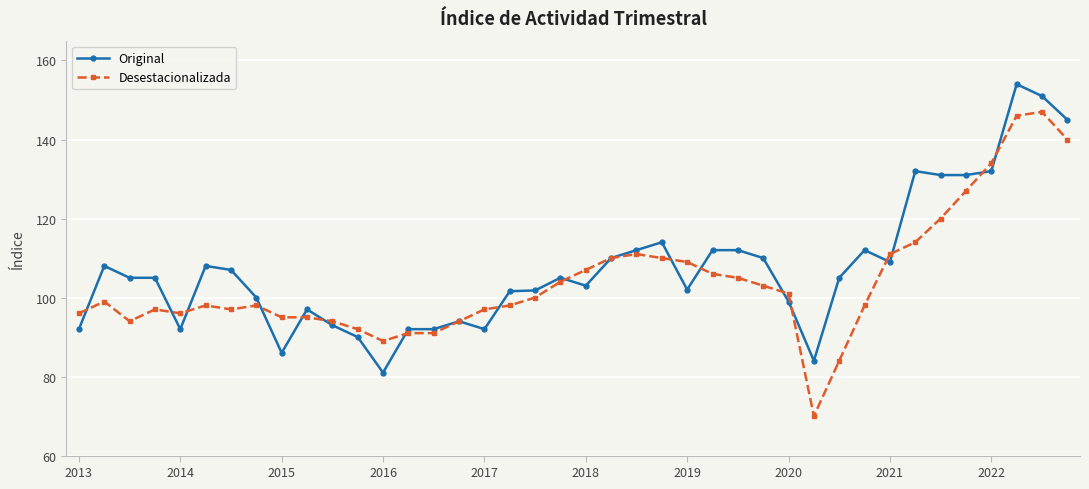

True or false: Original has more than 2 interior local peaks.

True